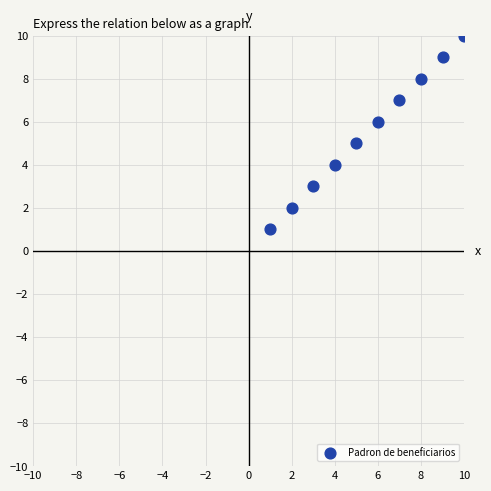

What is the range of X values (max minus min)?

9